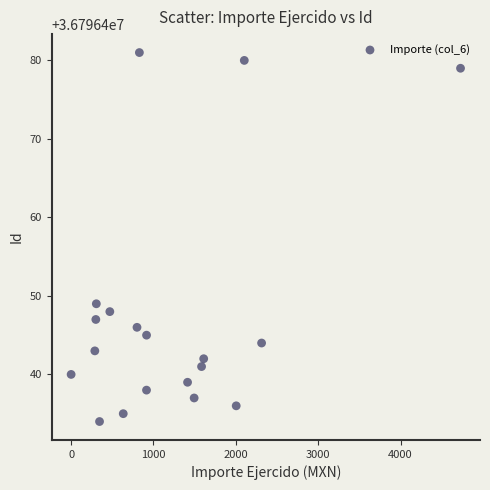

What Y value in the scatter plot is closest to 36796457?

36796449